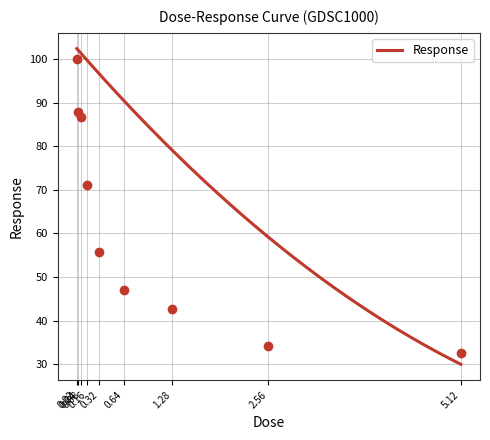

What is the sum of all values?

558.4